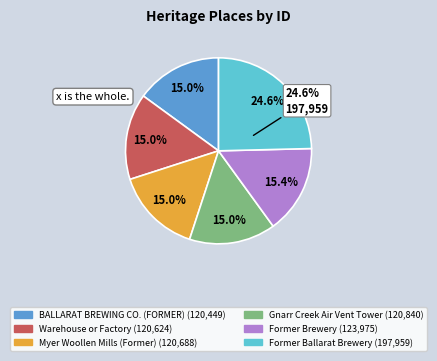

How many slices are in this pie chart?

6